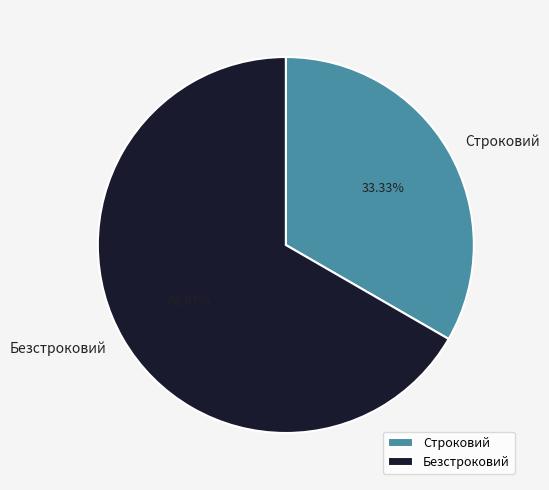

What is the largest slice in the pie chart?

Безстроковий